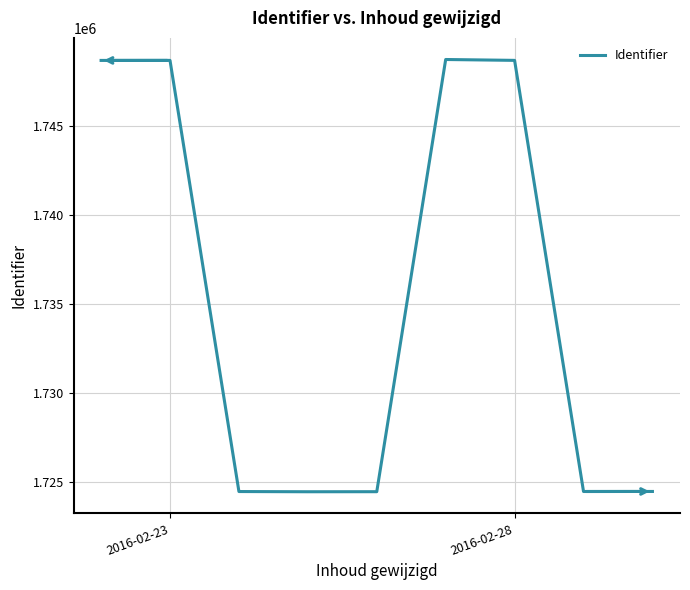

What is the maximum value shown in the chart?

1748737